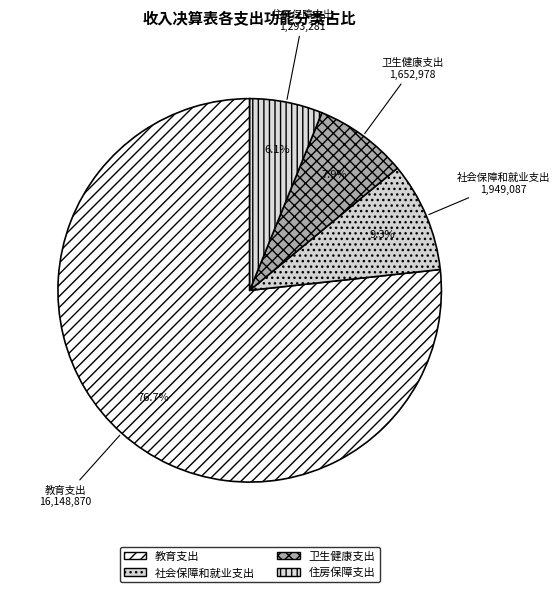

To the nearest percent, what is the difference between the 社会保障和就业支出 and 卫生健康支出 slice percentages?

1%